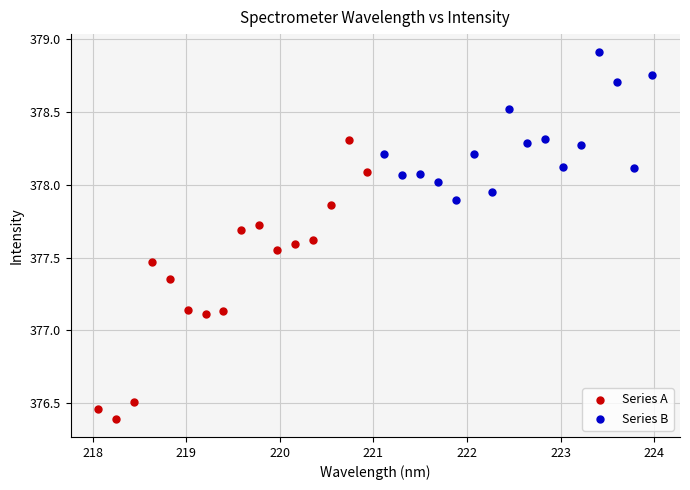

What are all the series names shown in the legend?

Series A, Series B